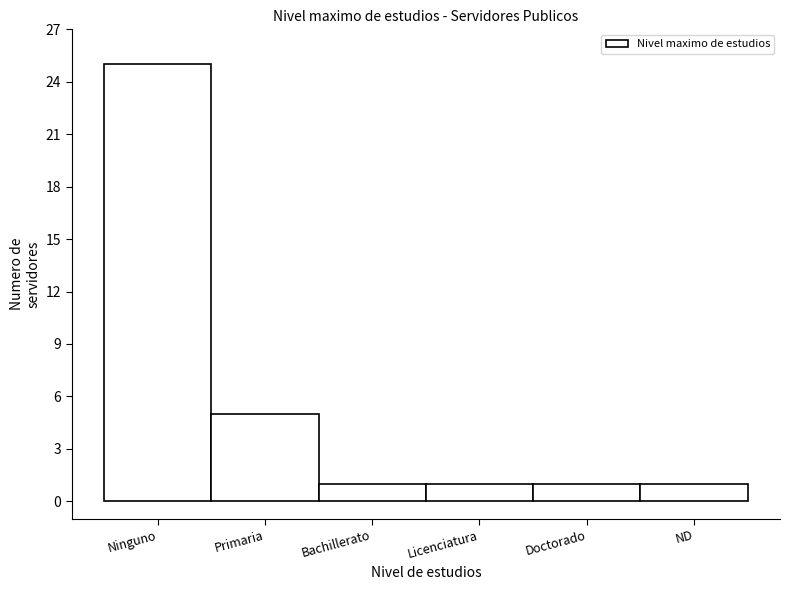

Reading left to right, transcribe all the data shown in this chart.

25	5	1	1	1	1